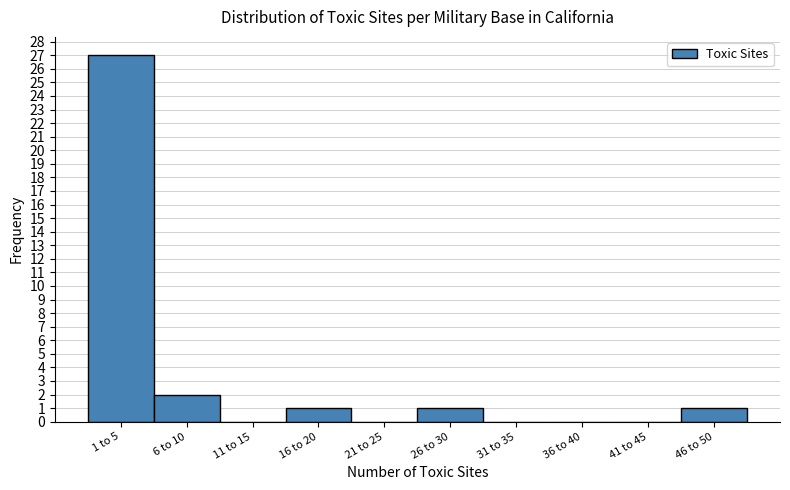

What is the maximum value shown in the chart?

27